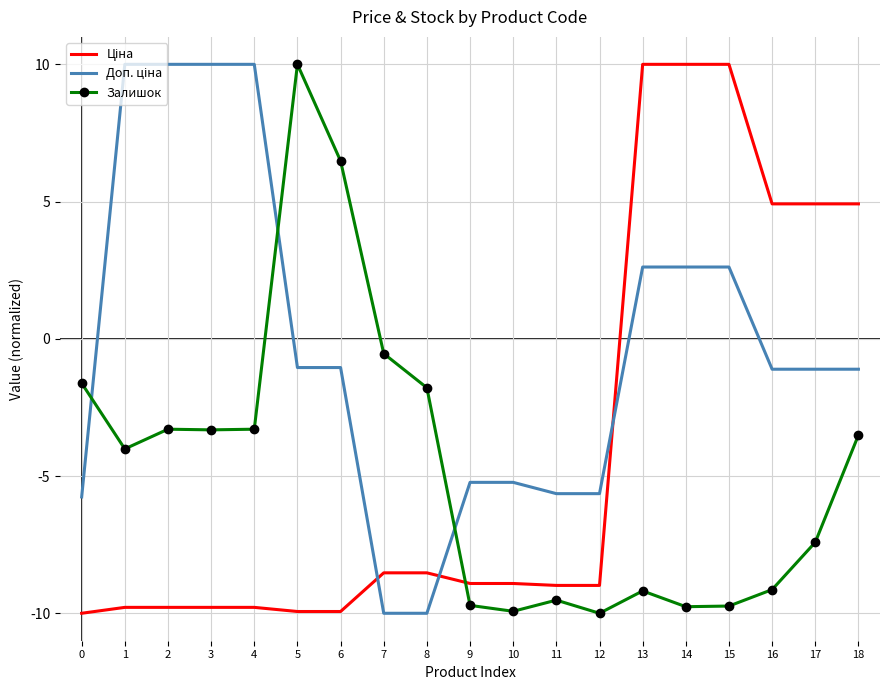

What is the greatest value displayed?

10.0